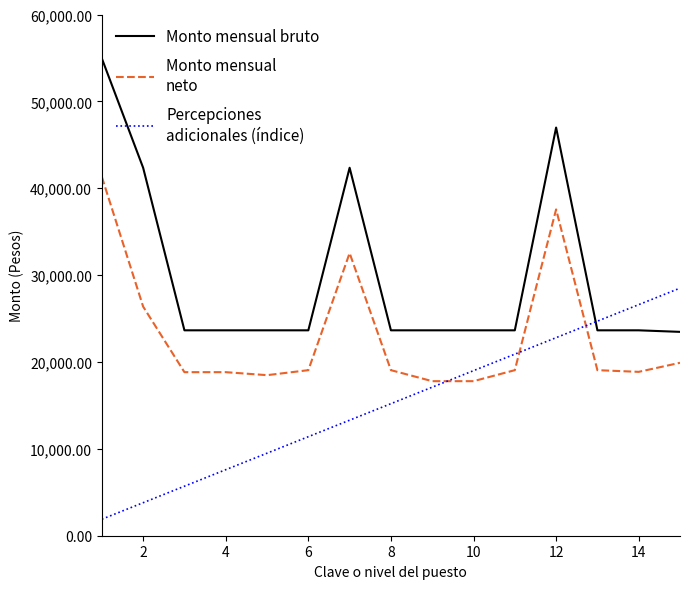

What is the greatest value displayed?

54945.6